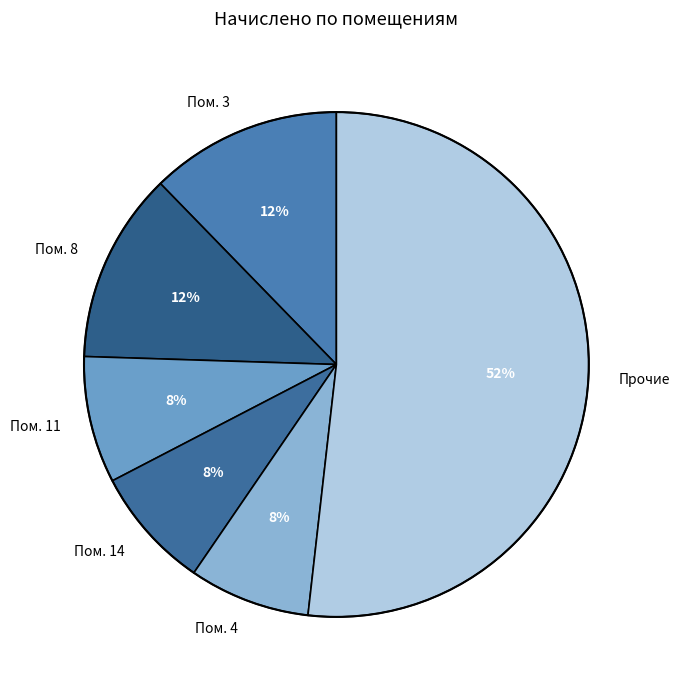

Is there a majority slice in this chart?

Yes